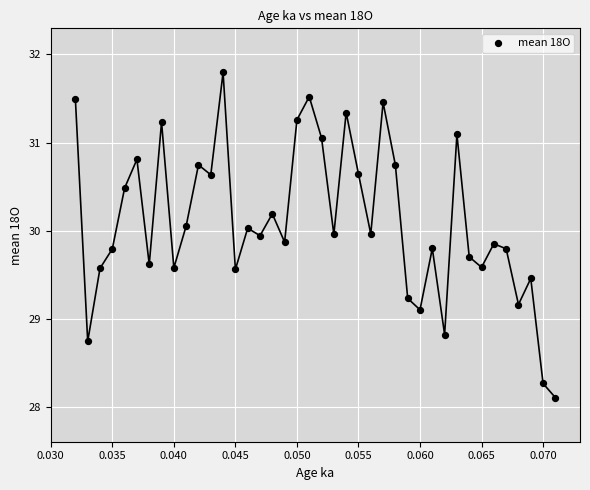

What is the range of Y values (max minus min)?

3.7